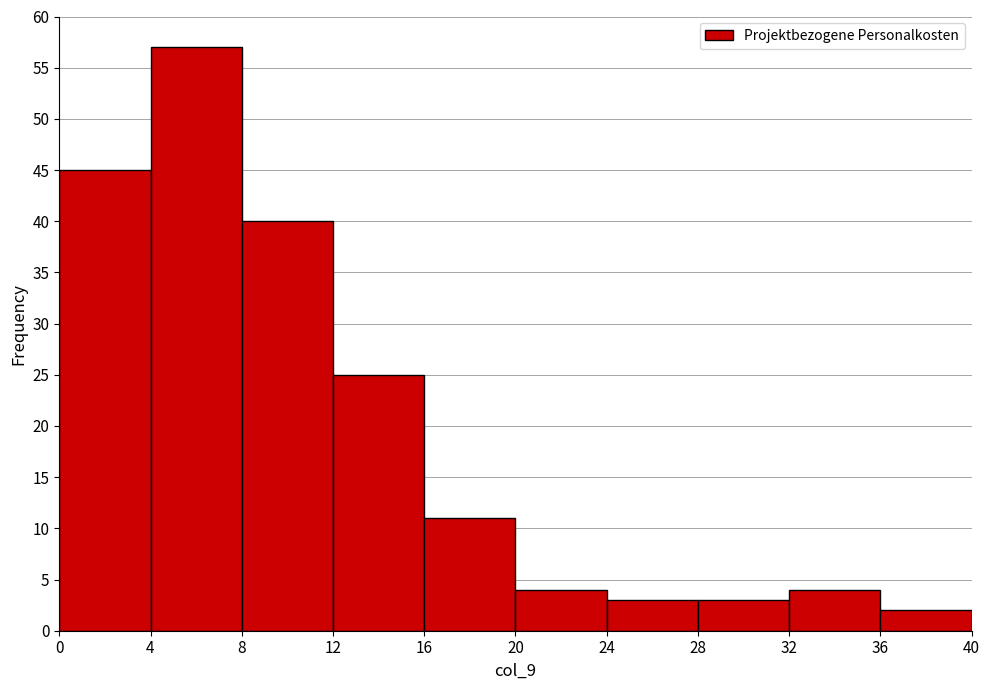

Which range on the x-axis has the tallest bar?

4 to 8